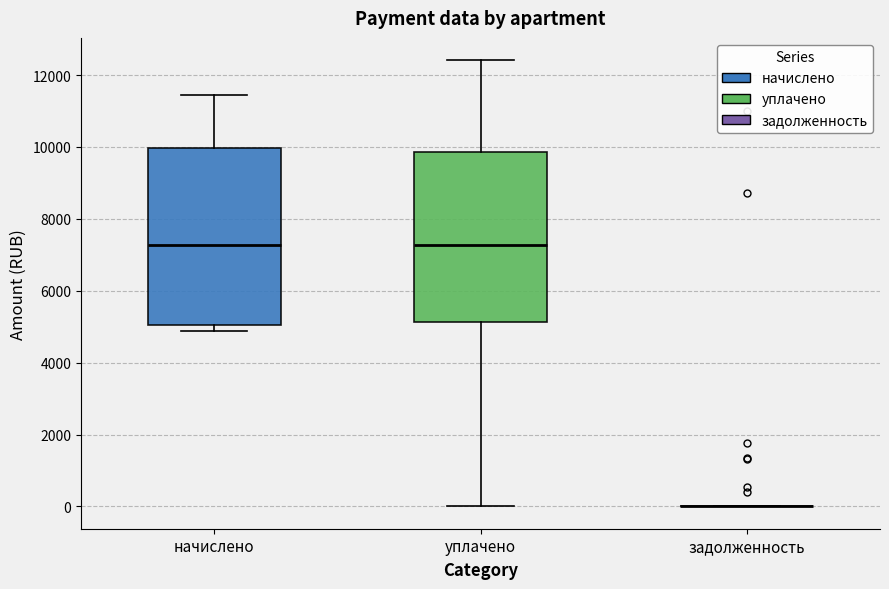

Reading left to right, transcribe this box plot: for each box, give where its median line is, the range the box spans, and where its two whiskers end, as read against the y-axis. The values are not printed on the chart, so give them approximately, as read against the axis.

начислено: median 7200, box 5000 to 10000, whiskers 4800 to 11400
уплачено: median 7200, box 5200 to 9800, whiskers 0 to 12400
задолженность: box collapsed to a line at 0, whiskers 0 to 0